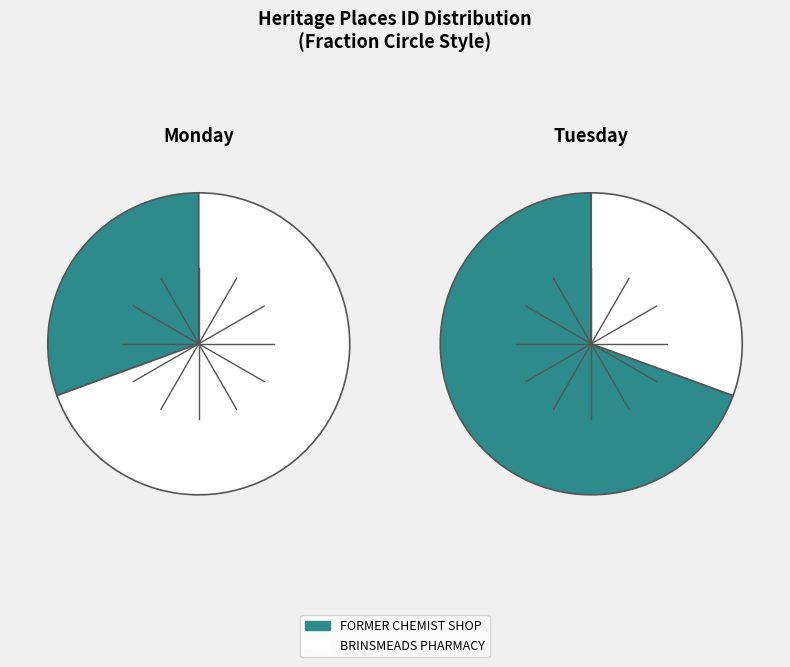

How many slices are in this pie chart?

2